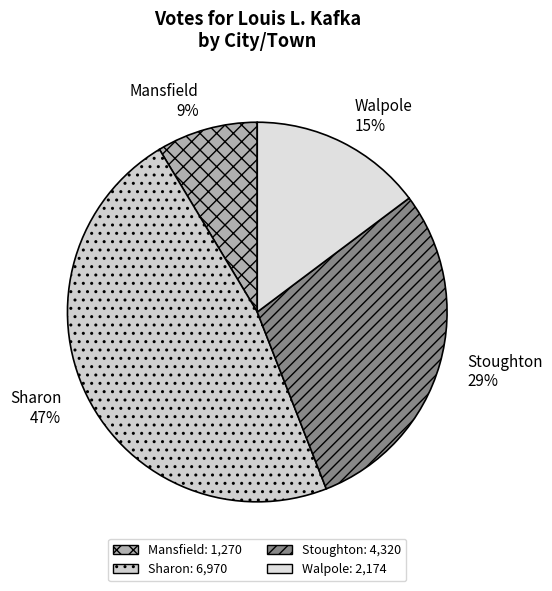

Is there any slice that represents more than half of the pie?

No